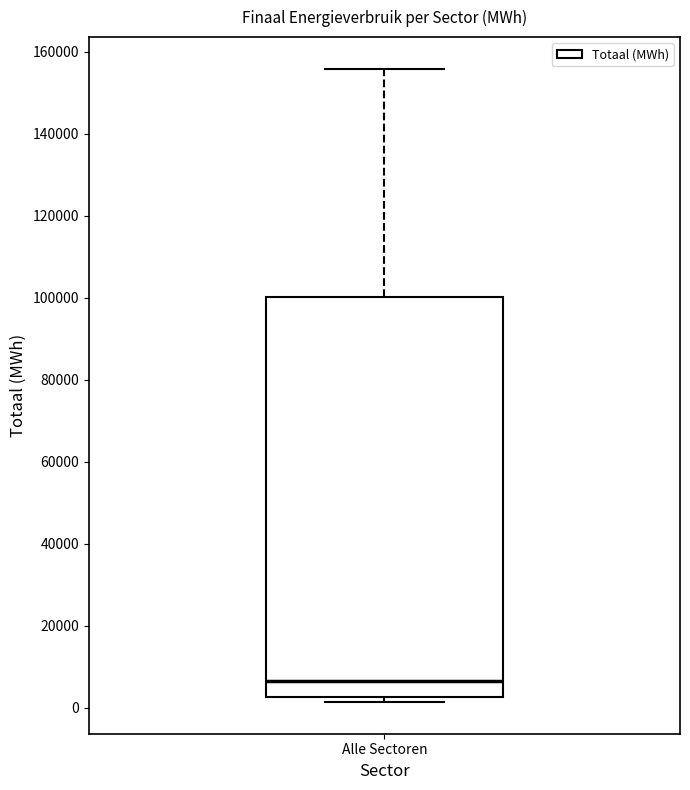

Where does the upper whisker of the box for Alle Sectoren end on the y-axis? The values are not printed on the chart, so give them approximately, as read against the axis.

156000